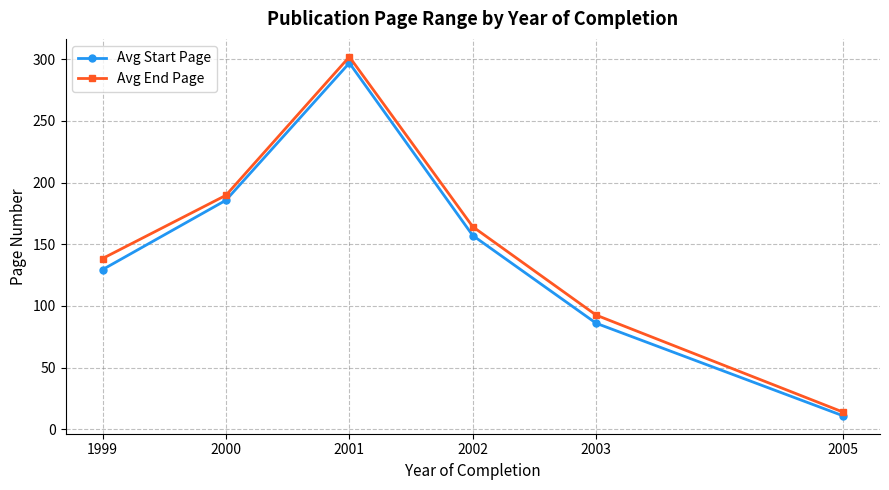

At how many categories does at least one series exceed 53?

5